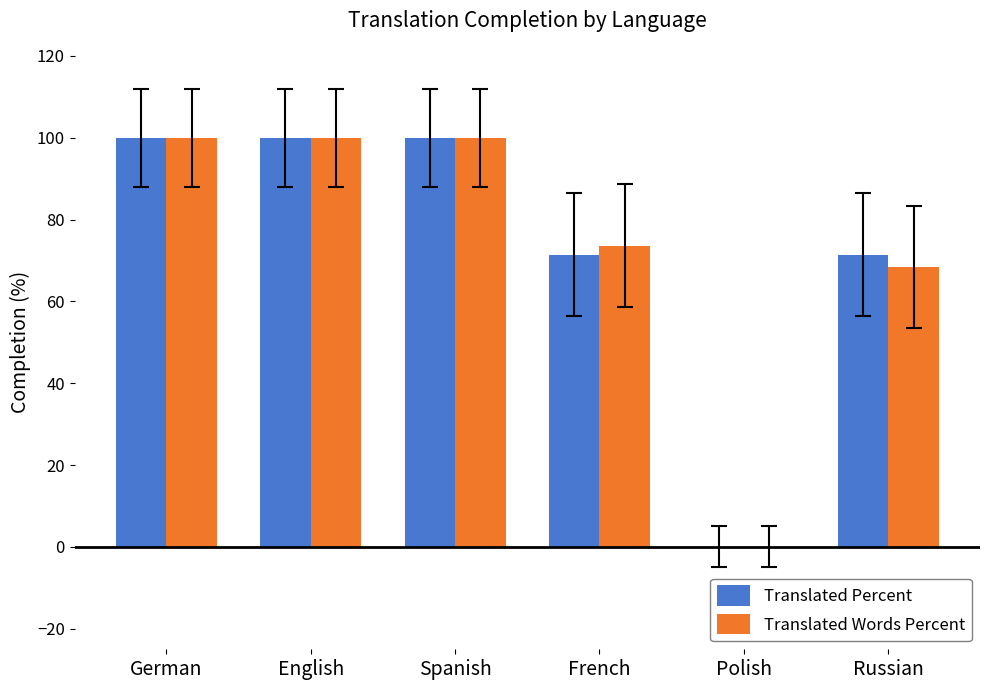

What is the sum of the Translated Percent values at Spanish and Russian?

171.4